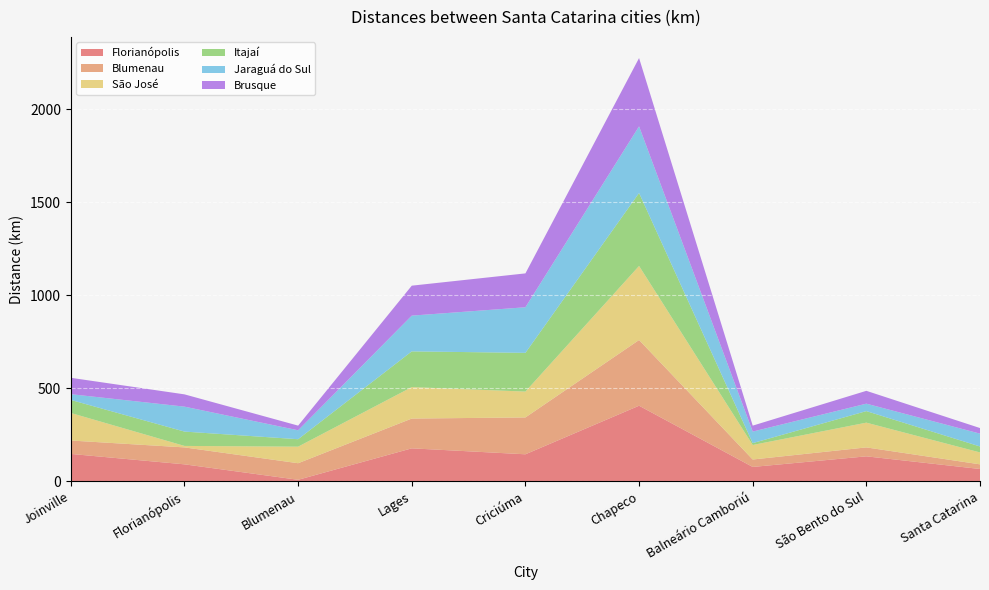

Reading left to right, list all the values displayed in this chart.

Florianópolis: 147	91	8	177	145	406	77	134	66
Blumenau: 72	91	89	160	198	353	40	48	25
São José: 148	8	89	169	139	398	78	133	64
Itajaí: 70	77	40	192	208	392	10	62	32
Jaraguá do Sul: 31	134	48	192	245	358	62	40	69
Brusque: 88	66	25	161	182	367	32	69	30